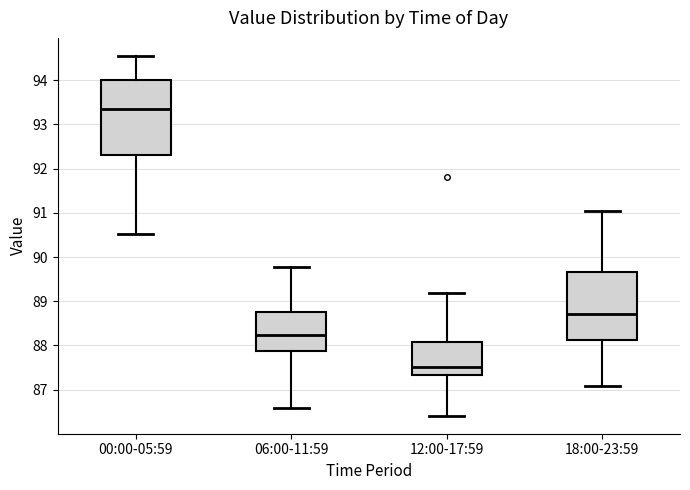

Reading left to right, transcribe this box plot: for each box, give where its median line is, the range the box spans, and where its two whiskers end, as read against the y-axis. The values are not printed on the chart, so give them approximately, as read against the axis.

00:00-05:59: median 93.3, box 92.3 to 94.0, whiskers 90.5 to 94.6
06:00-11:59: median 88.2, box 87.9 to 88.8, whiskers 86.6 to 89.8
12:00-17:59: median 87.5, box 87.3 to 88.1, whiskers 86.4 to 89.2
18:00-23:59: median 88.7, box 88.1 to 89.7, whiskers 87.1 to 91.0